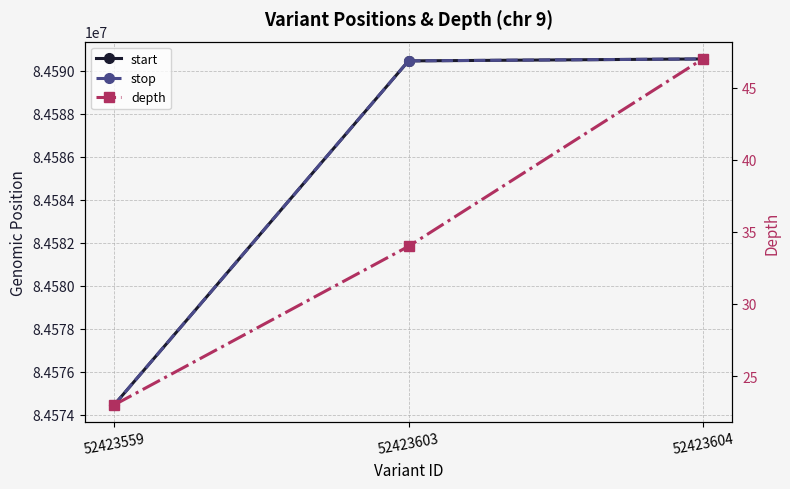

Which series changed the most between 52423559 and 52423603?

start